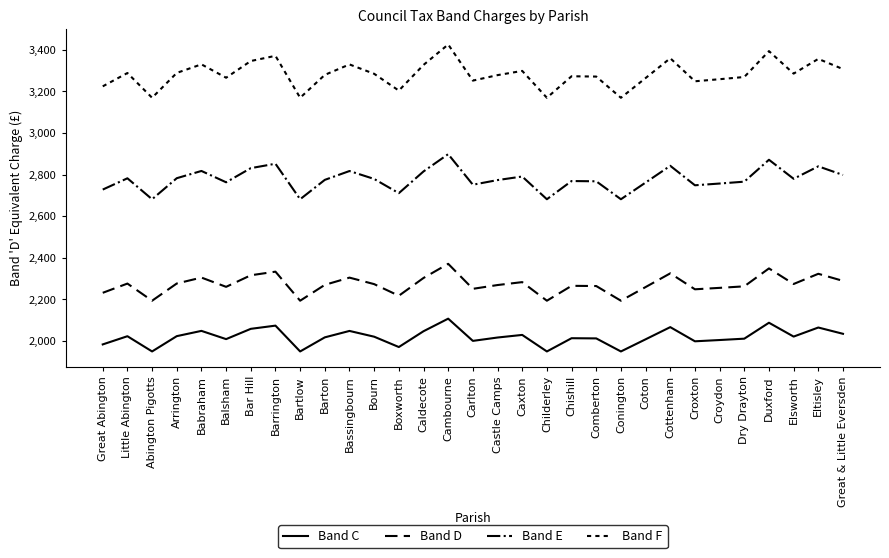

How many lines are shown in the chart?

4